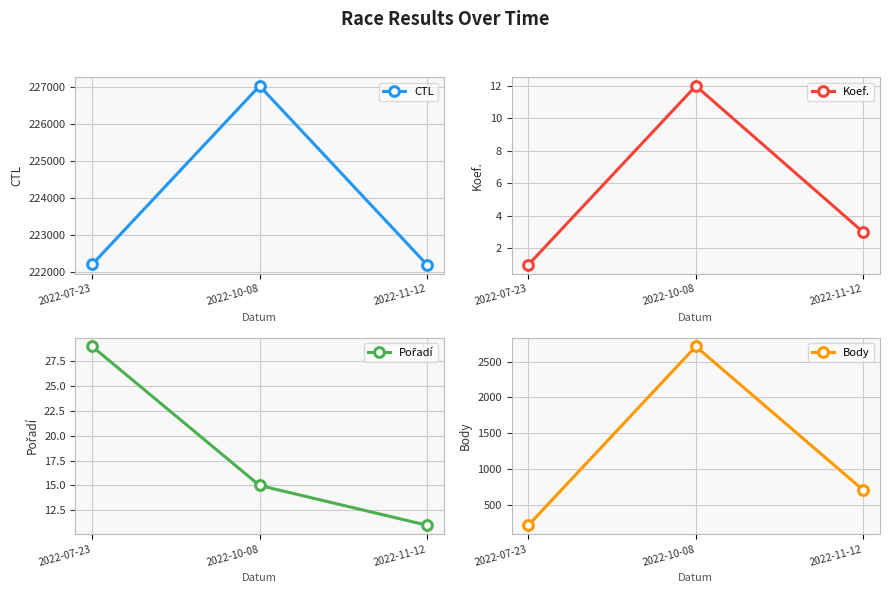

How many values in the Pořadí series exceed 15?

1